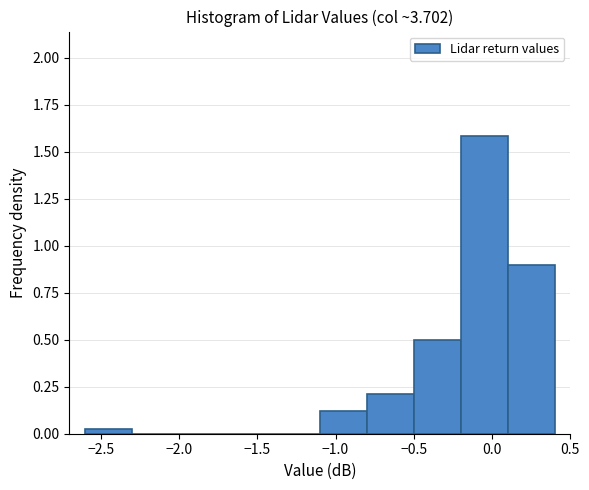

Reading left to right, list every bar in this chart as the range it spans on the x-axis followed by its height. The values are not printed on the chart, so give them approximately, as read against the axis.

-2.6 to -2.3: under 0.05
-2.3 to -2.0: 0
-2.0 to -1.7: 0
-1.7 to -1.4: 0
-1.4 to -1.1: 0
-1.1 to -0.8: 0.1
-0.8 to -0.5: 0.2
-0.5 to -0.2: 0.5
-0.2 to 0.1: 1.6
0.1 to 0.4: 0.9